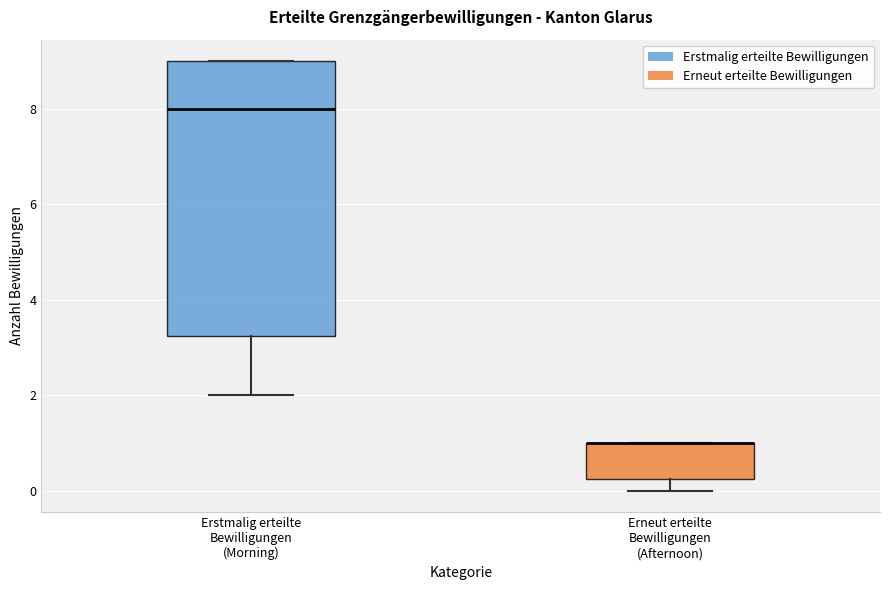

Where is the lower edge of the box for Erstmalig erteilte Bewilligungen (Morning) on the y-axis? The values are not printed on the chart, so give them approximately, as read against the axis.

3.2